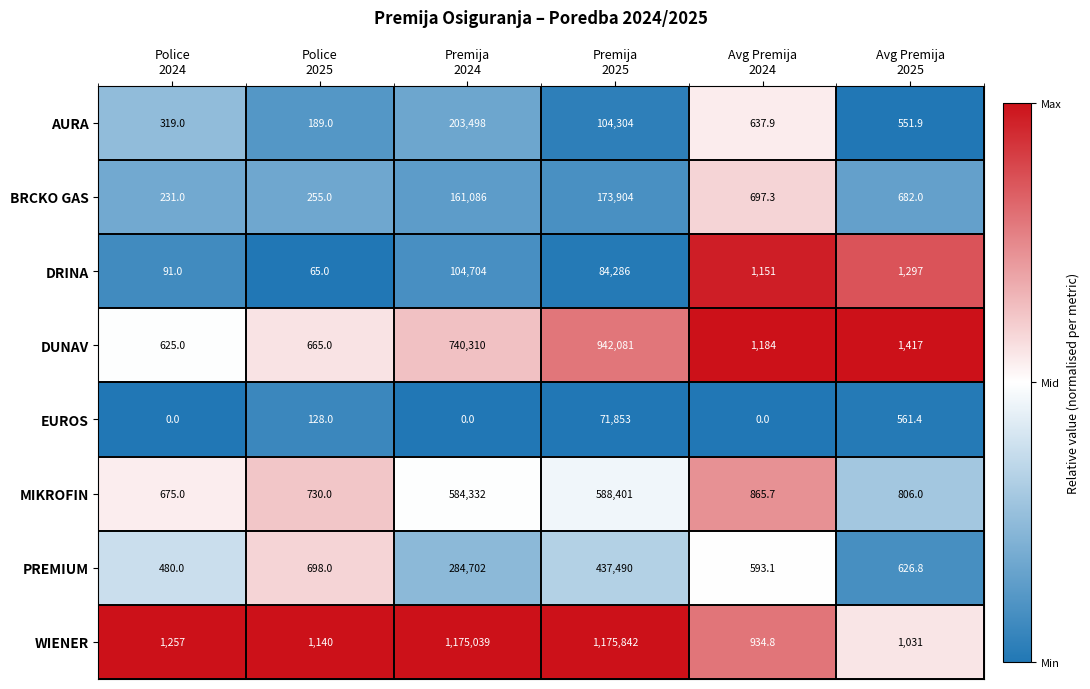

Which series has the largest total across all categories?

WIENER